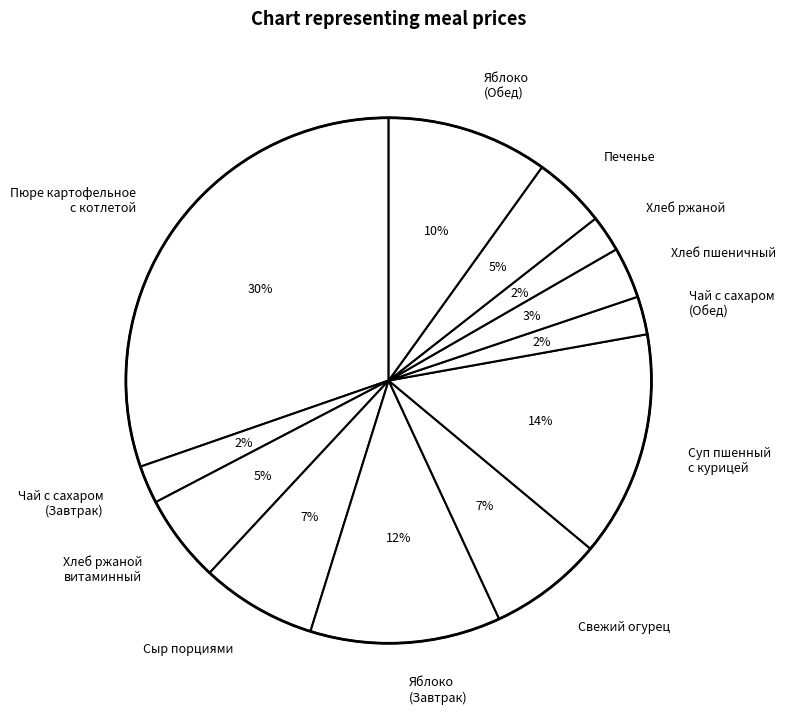

Between Яблоко (Обед) and Хлеб ржаной витаминный, which is larger?

Яблоко (Обед)